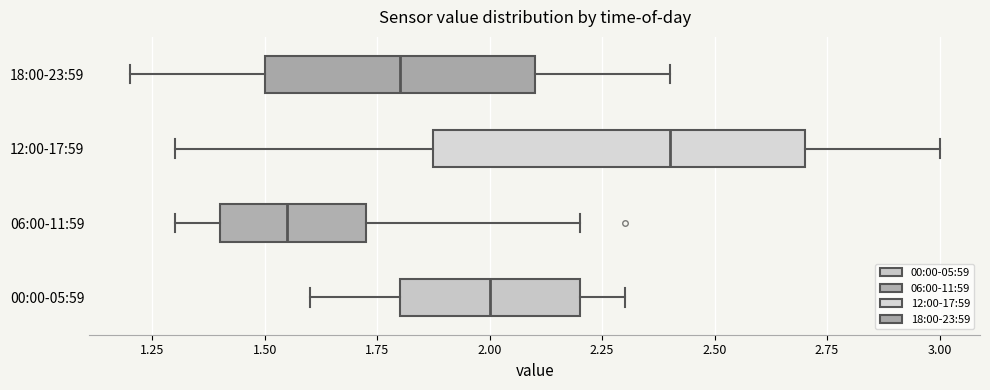

Comparing the boxes themselves (not the whiskers), which one is the widest?

12:00-17:59